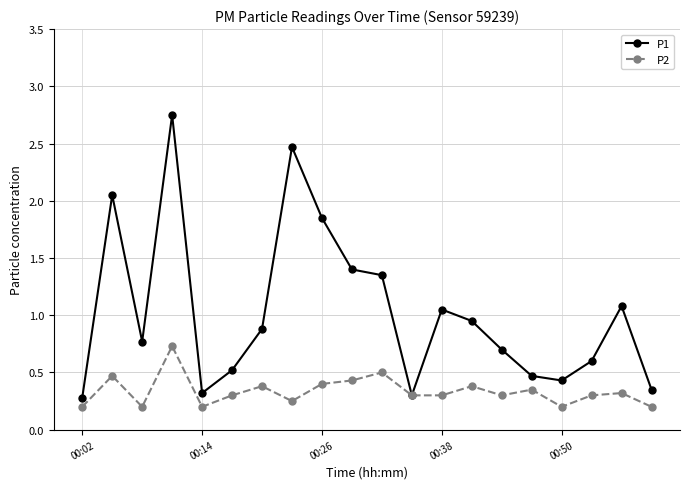

True or false: P2 has more than 2 points higher than both neighbors.

True